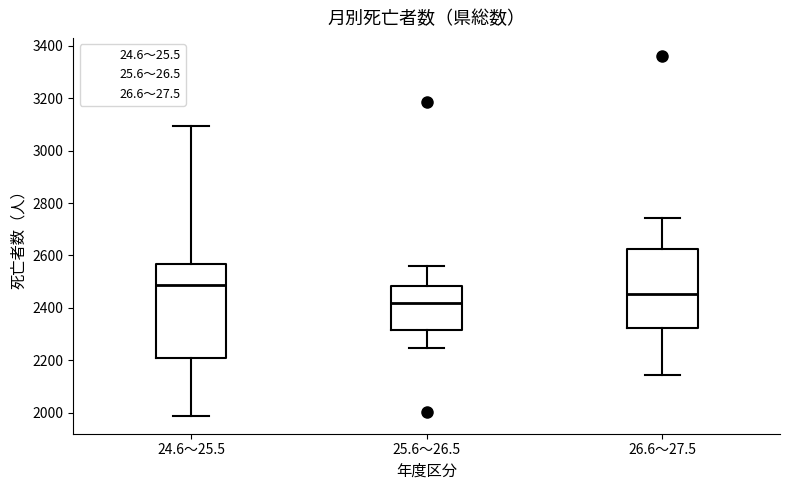

Comparing the boxes themselves (not the whiskers), which one is the tallest?

24.6～25.5